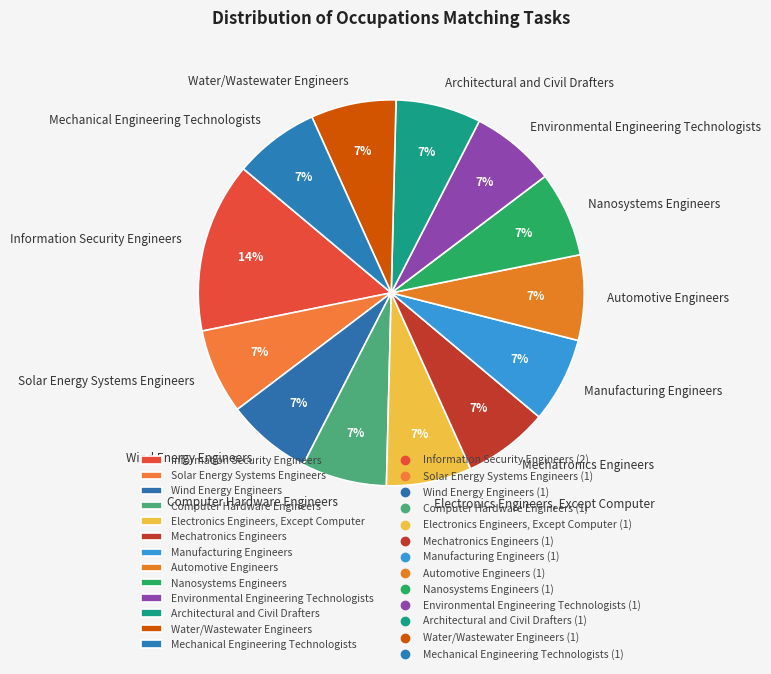

True or false: Electronics Engineers, Except Computer accounts for 14% of the total.

False